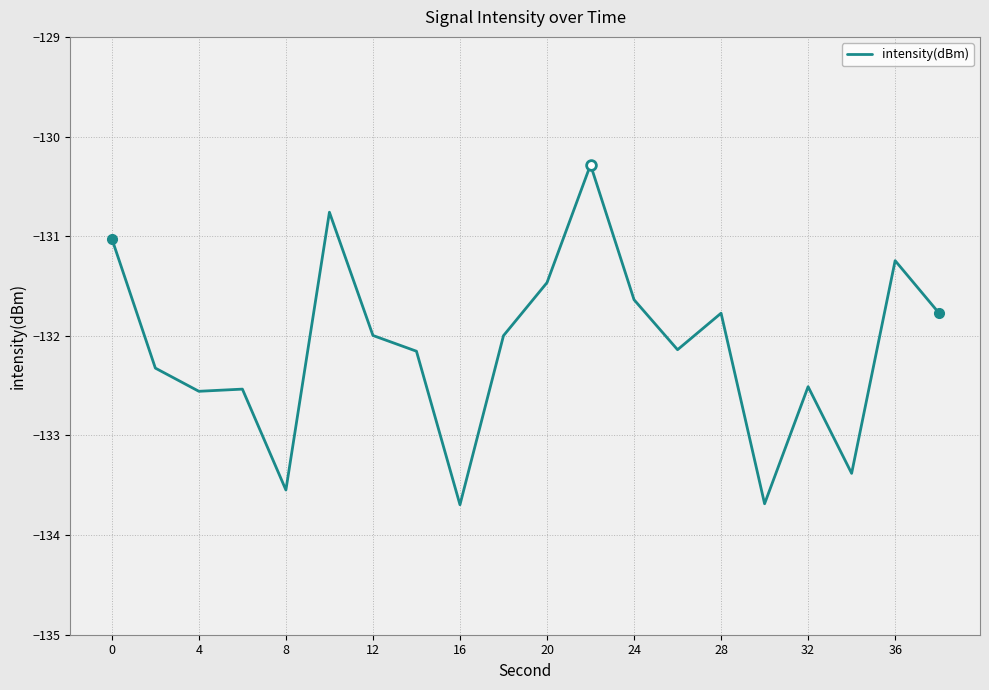

What is the difference between the maximum and minimum values?

3.4